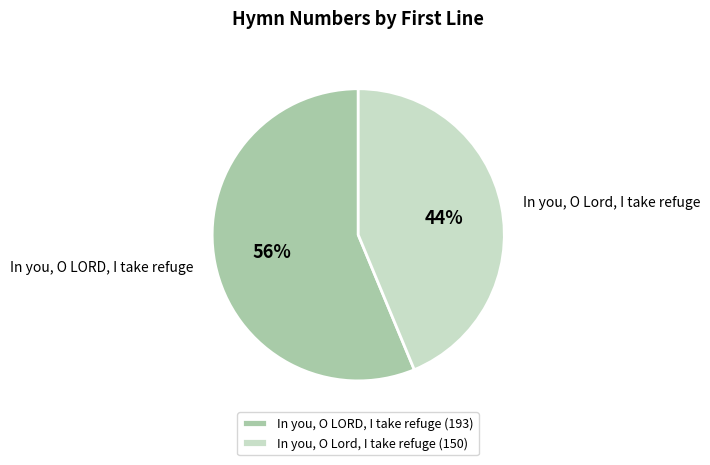

Which category has the biggest portion of the pie?

In you, O LORD, I take refuge